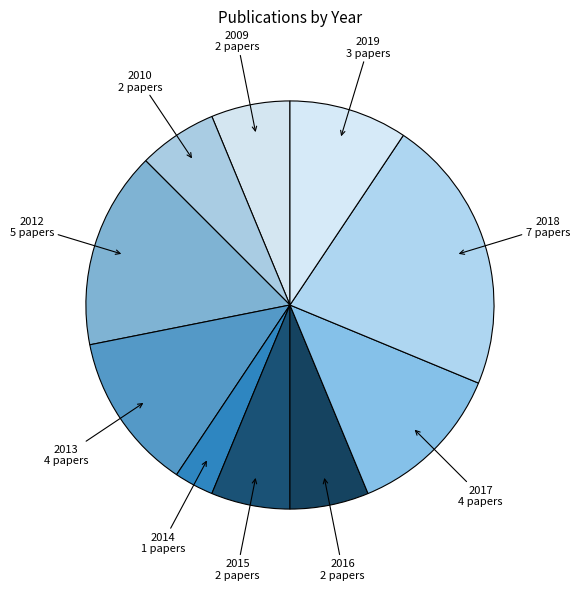

Which has a higher value, 2016 or 2017?

2017